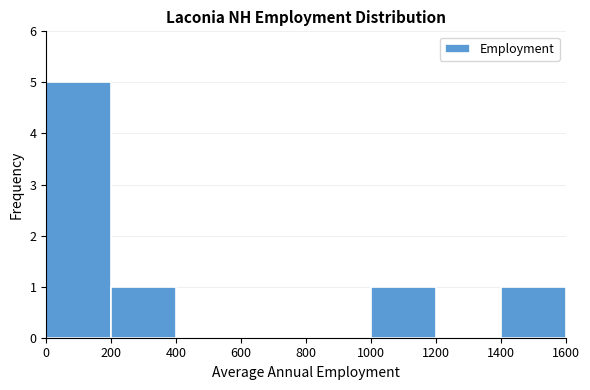

Over which range of the x-axis is the bar tallest?

0 to 200